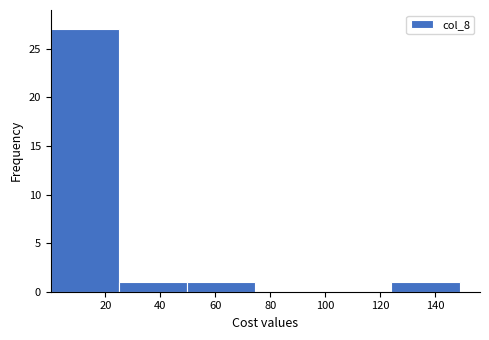

Over which range of the x-axis is the bar tallest?

0 to 24